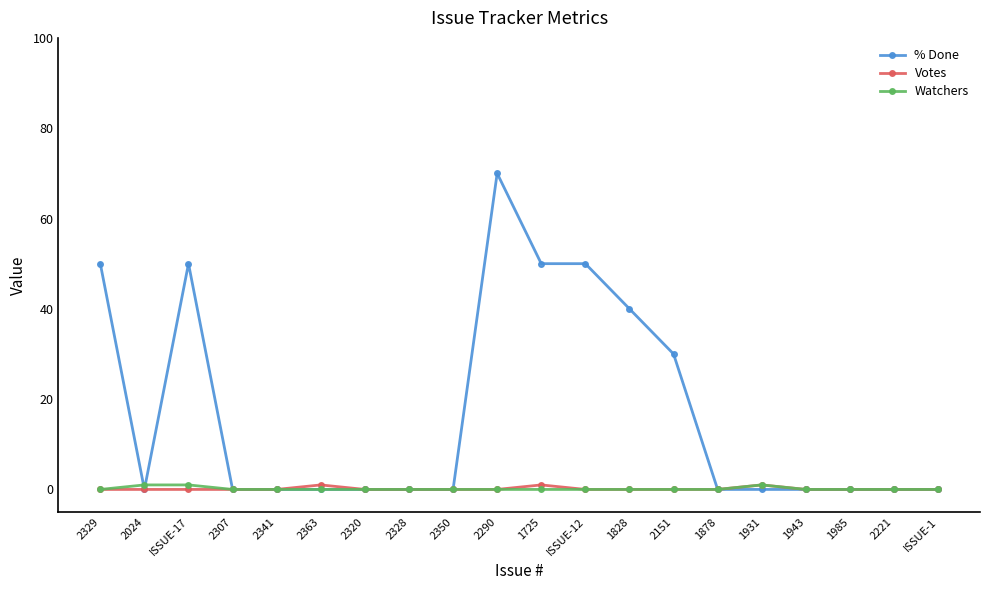

How many data points does each series have?

20